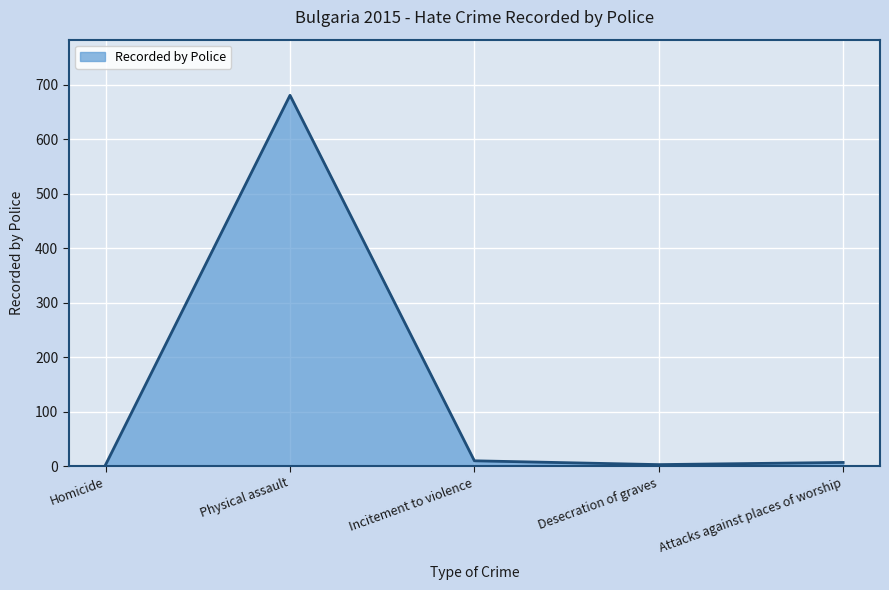

Read the value at Attacks against places of worship.

7